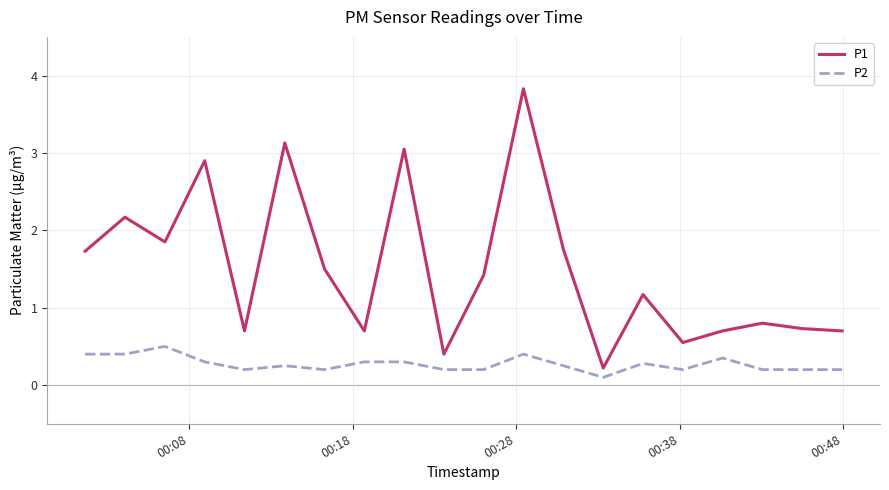

What is the highest value of the P2 series?

0.5